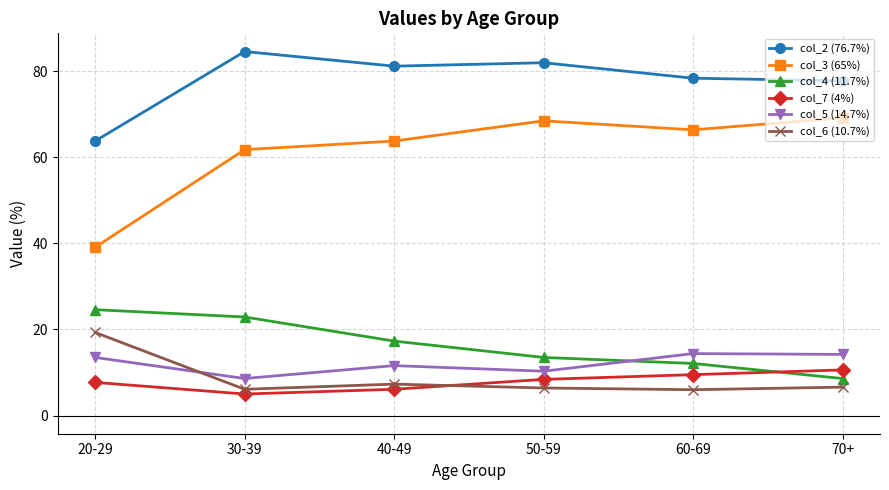

What is the value of the col_7 (4%) point at the 5th from the left?

9.5